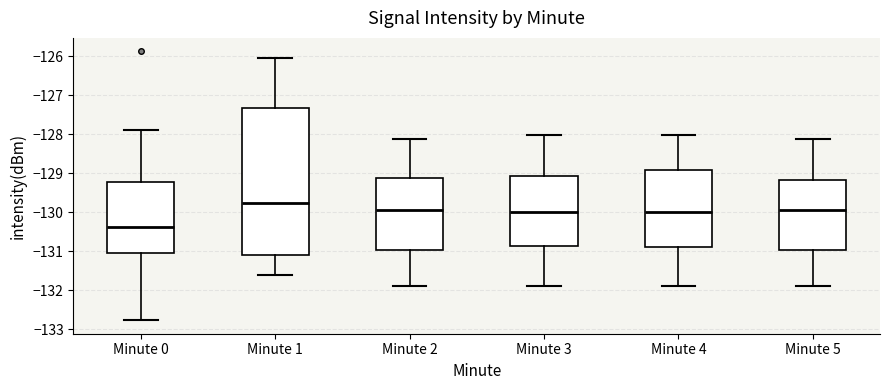

Where does the lower whisker of the box for Minute 2 end on the y-axis? The values are not printed on the chart, so give them approximately, as read against the axis.

-131.9